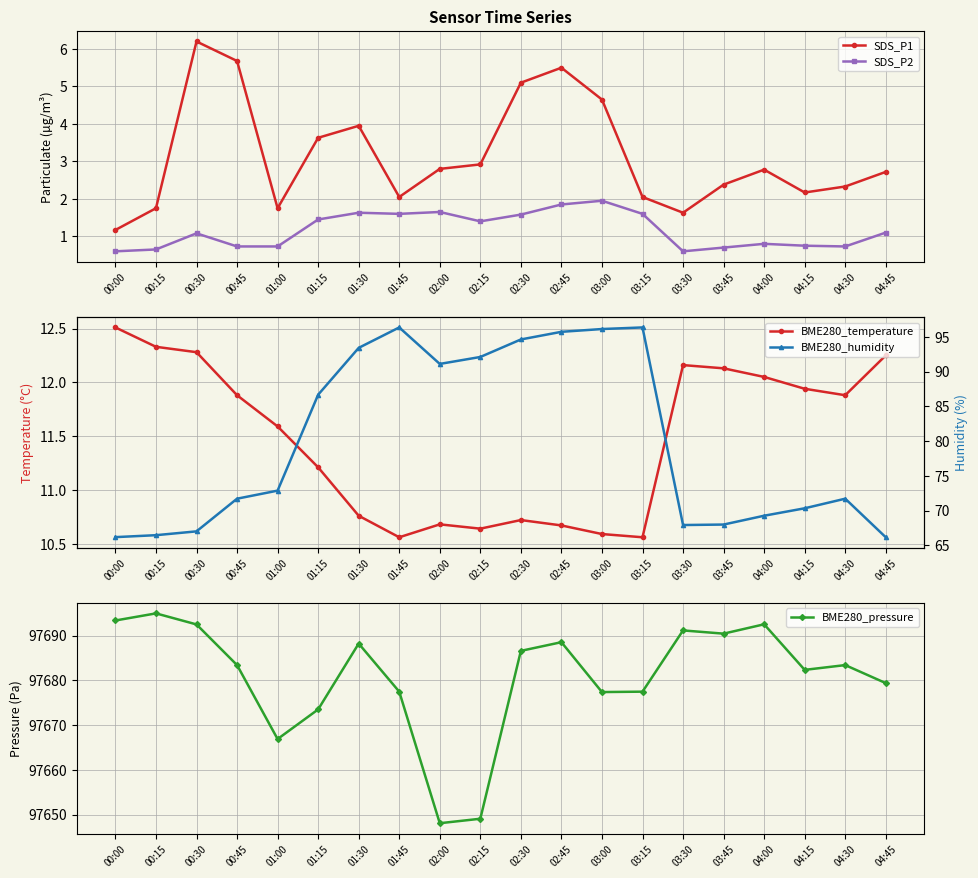

What value does the BME280_humidity series have at 00:15?

66.5